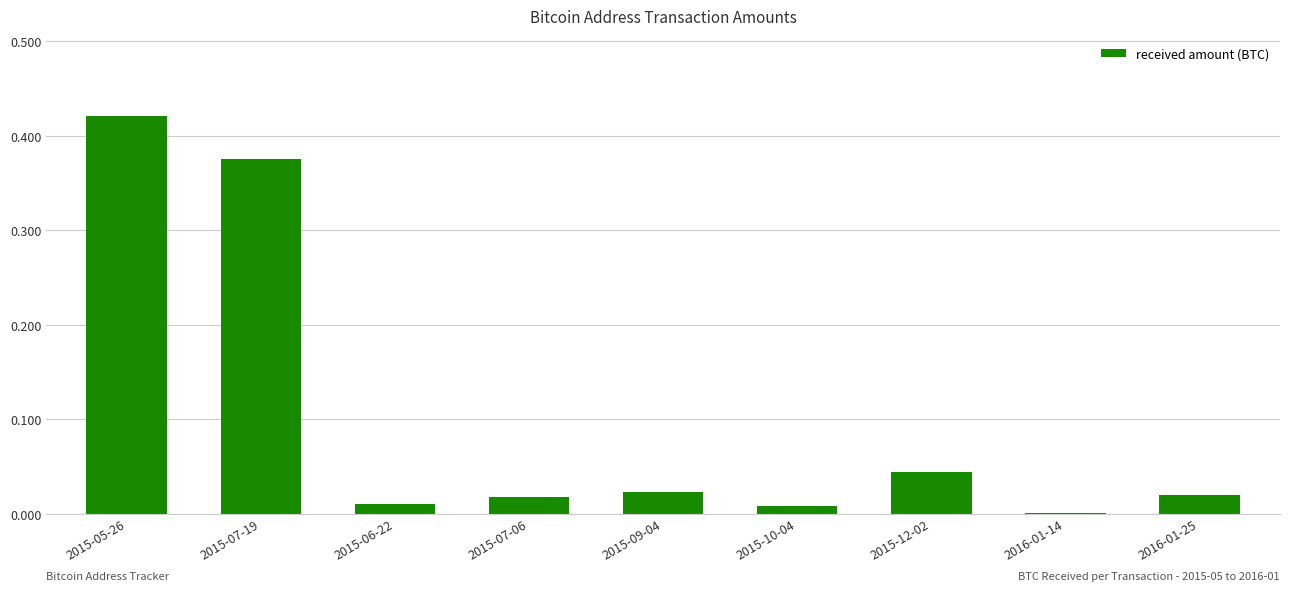

Which category has the highest value across all series?

2015-05-26